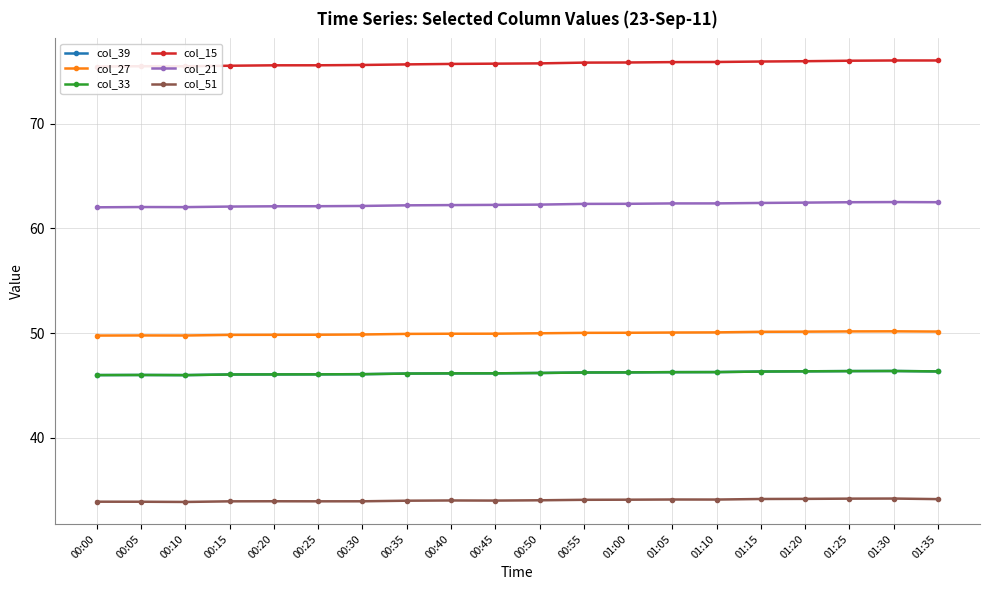

Is the value of col_33 at 01:35 greater than the value of col_21 at 00:25?

No